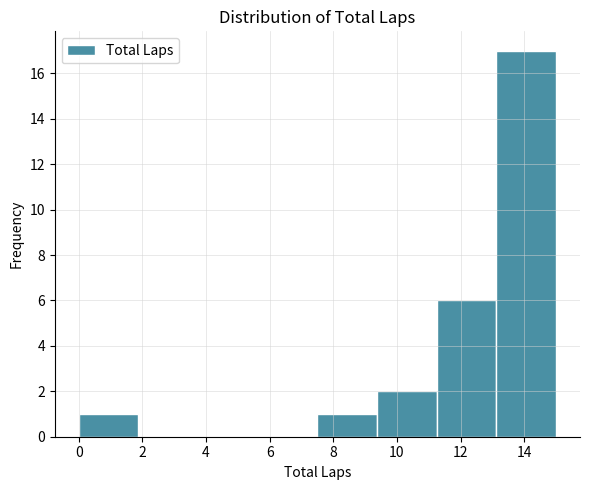

Reading left to right, transcribe this chart: for each bar, give the range it covers on the x-axis and its height. Neither the bar edges nor the heights are printed on the chart, so give them approximately, as read against the axes.

0.0 to 1.8: 1
1.8 to 3.8: 0
3.8 to 5.6: 0
5.6 to 7.6: 0
7.6 to 9.4: 1
9.4 to 11.2: 2
11.2 to 13.2: 6
13.2 to 15.0: 17